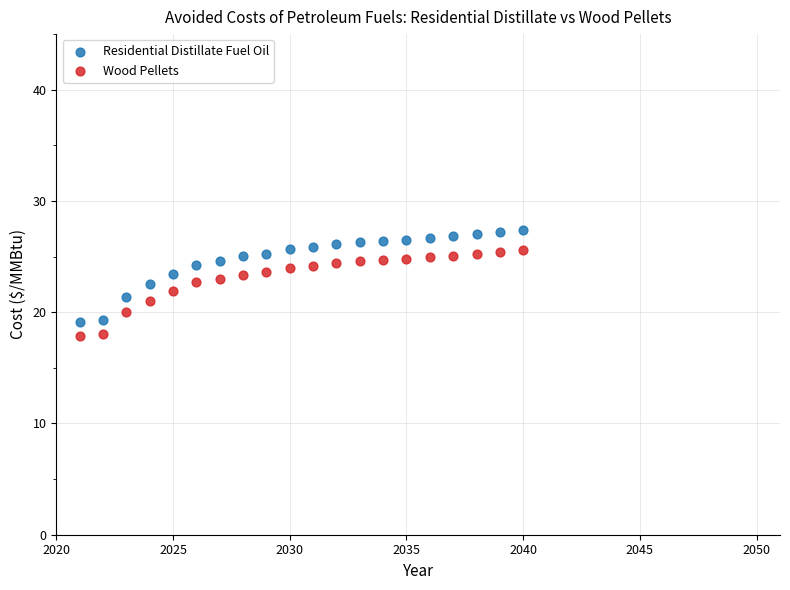

Across all data points, what is the range of Y values (max minus min)?

9.5